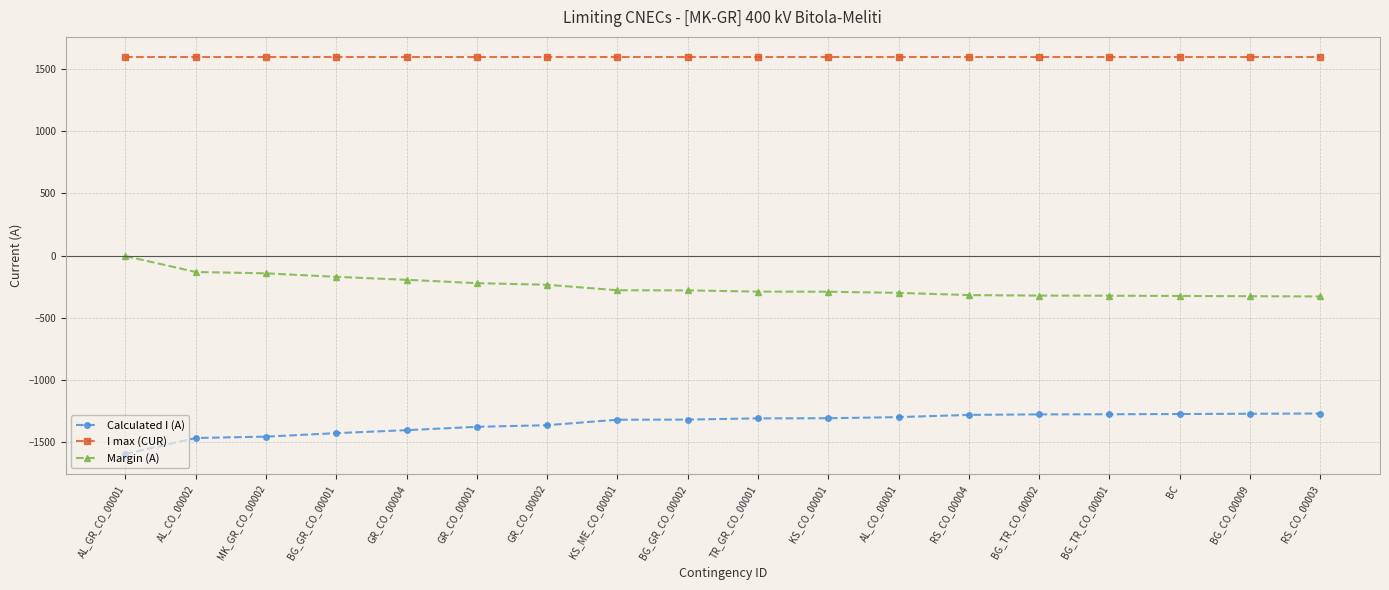

True or false: I max (CUR) and Margin (A) cross at least once.

False